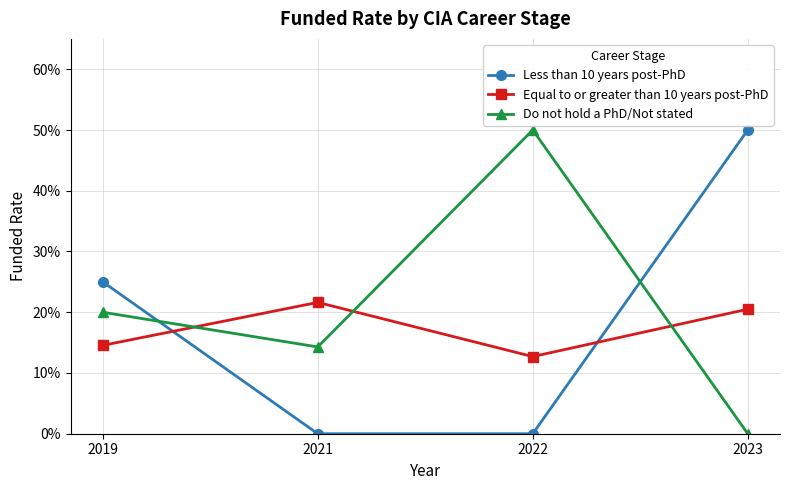

Reading left to right, list all the values displayed in this chart.

Less than 10 years post-PhD: 2019=0.2	2021=0.0	2022=0.0	2023=0.5
Equal to or greater than 10 years post-PhD: 2019=0.1	2021=0.2	2022=0.1	2023=0.2
Do not hold a PhD/Not stated: 2019=0.2	2021=0.1	2022=0.5	2023=0.0